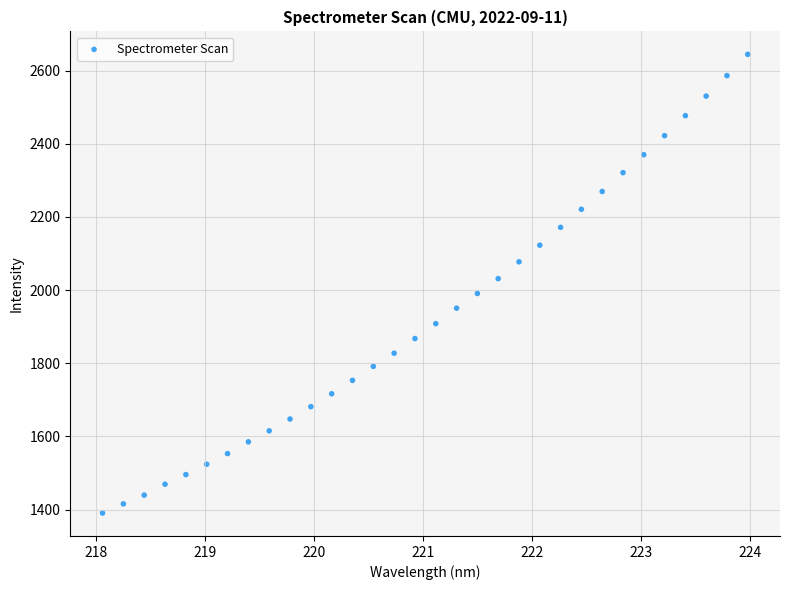

What is the range of X values (max minus min)?

5.9